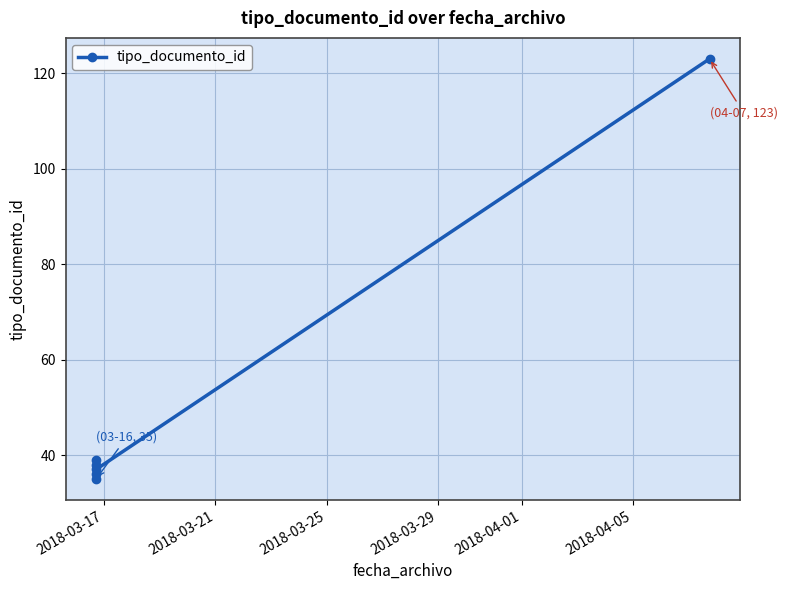

What position from the right is 2018-03-17?

6